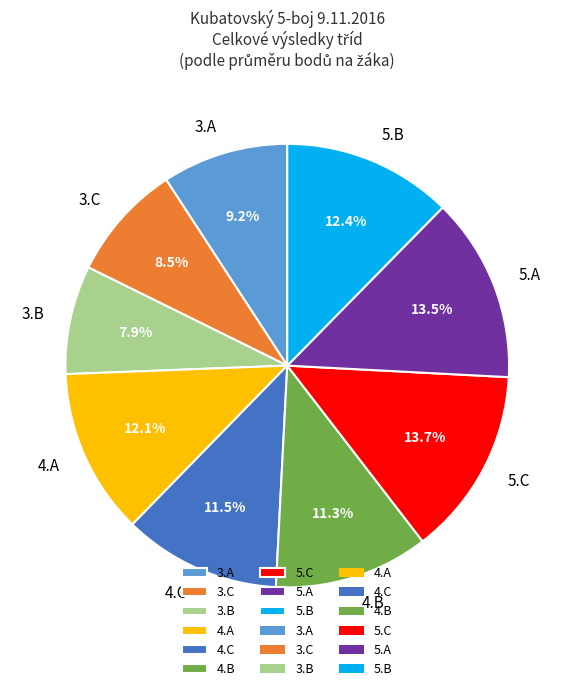

Combined, do 3.C and 5.B account for over 50%?

No